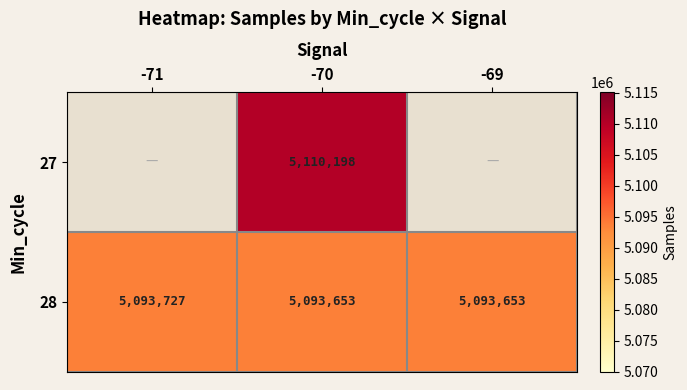

What is the total value across all series at -70?

10203851